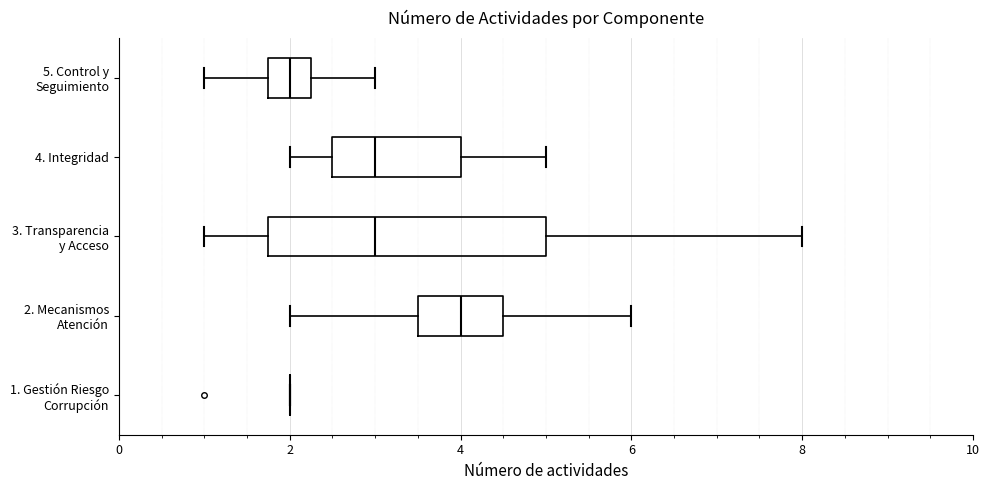

Reading bottom to top, read every box against the x-axis: the position of its median line, the range the box covers, and the ends of its whiskers. The values are not printed on the chart, so give them approximately, as read against the axis.

1. Gestión Riesgo Corrupción: box collapsed to a line at 2.0, whiskers 2.0 to 2.0
2. Mecanismos Atención: median 4.0, box 3.6 to 4.6, whiskers 2.0 to 6.0
3. Transparencia y Acceso: median 3.0, box 1.8 to 5.0, whiskers 1.0 to 8.0
4. Integridad: median 3.0, box 2.6 to 4.0, whiskers 2.0 to 5.0
5. Control y Seguimiento: median 2.0, box 1.8 to 2.2, whiskers 1.0 to 3.0